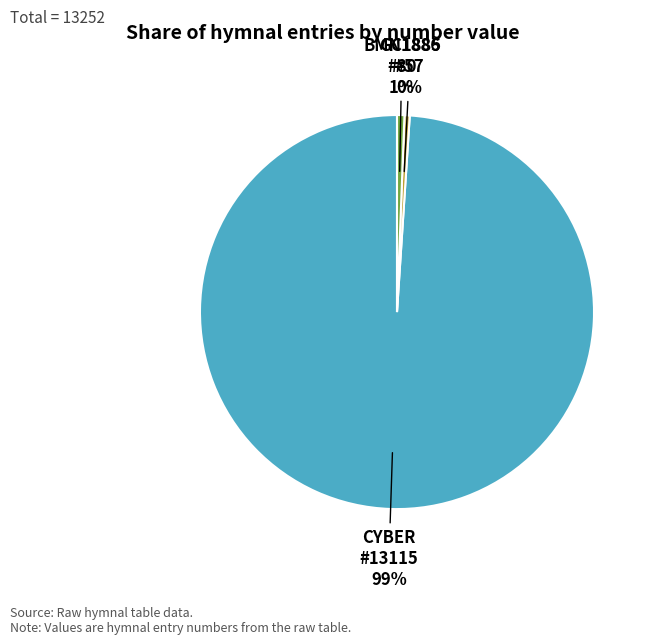

Is there any slice that represents more than half of the pie?

Yes